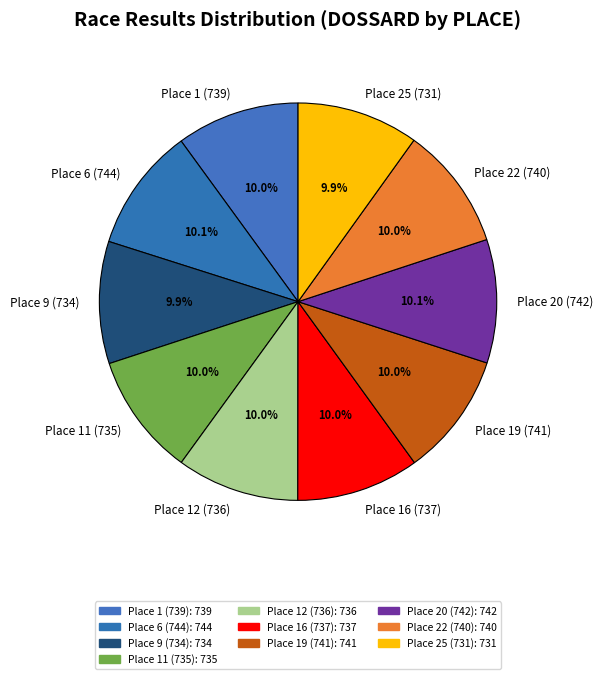

Is the sum of Place 19 (741) and Place 11 (735) greater than half?

No